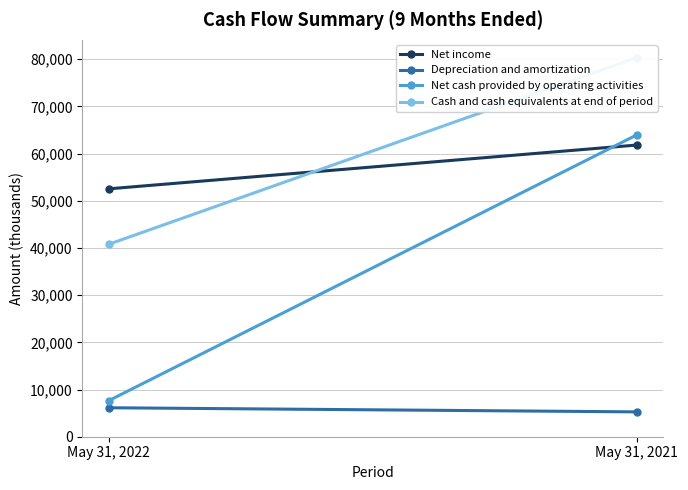

At which label does Net income reach its peak?

May 31, 2021